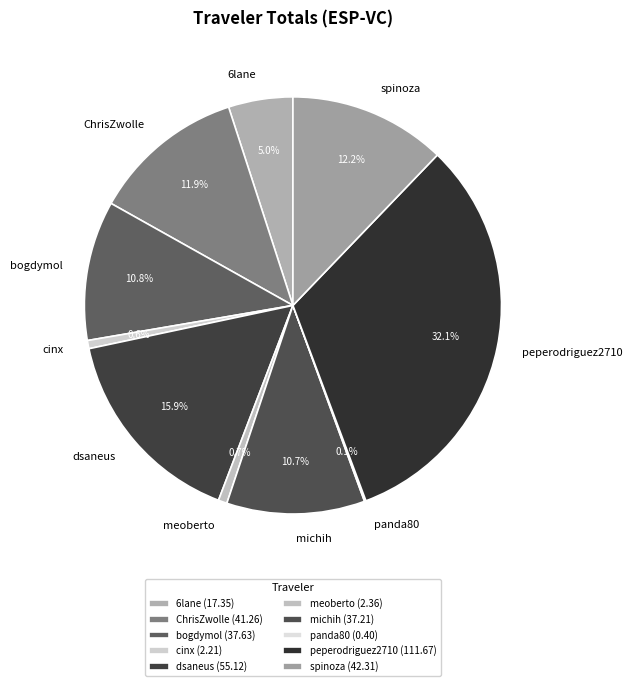

Which category has the biggest portion of the pie?

peperodriguez2710